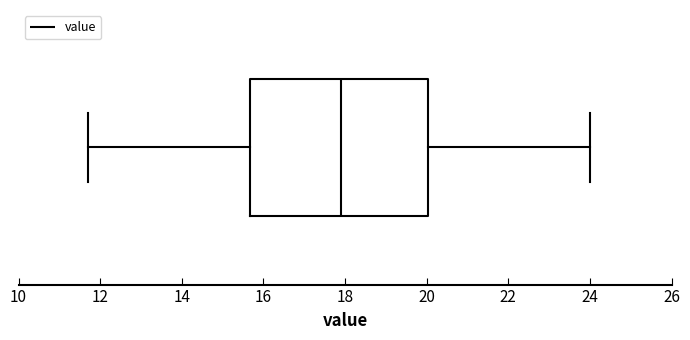

Read this box plot against the x-axis: the position of the median line, the range covered by the box, and the ends of both whiskers. The values are not printed on the chart, so give them approximately, as read against the axis.

median 18.0, box 15.6 to 20.0, whiskers 11.8 to 24.0